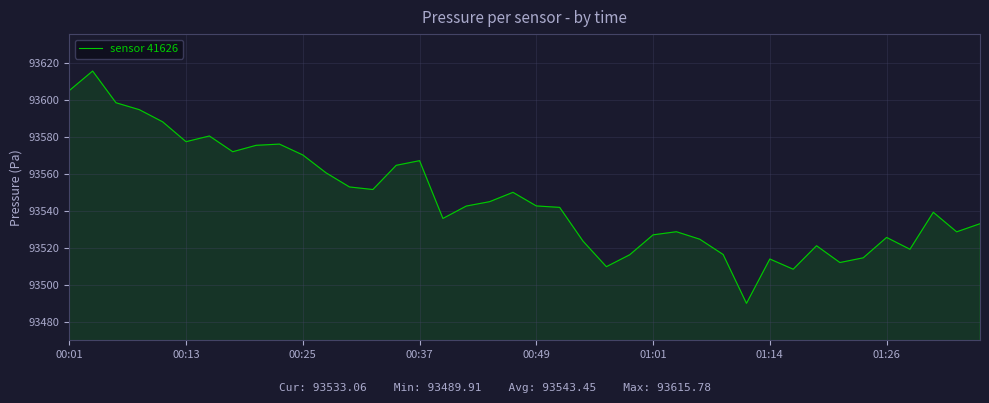

What is the difference between the second highest and minimum values?

115.3